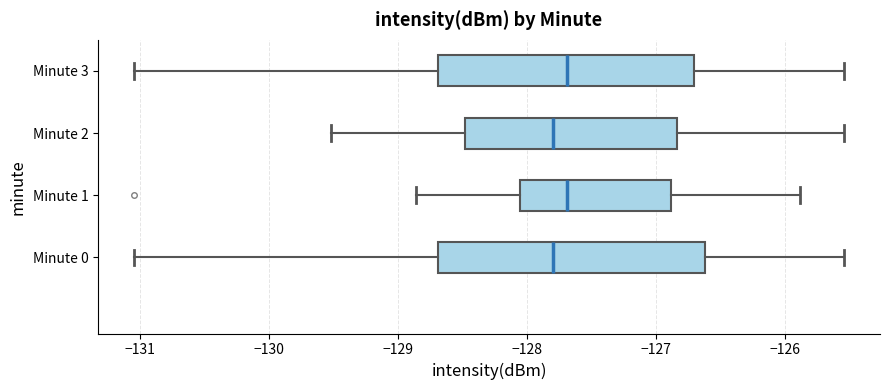

Reading bottom to top, read every box against the x-axis: the position of its median line, the range the box covers, and the ends of its whiskers. The values are not printed on the chart, so give them approximately, as read against the axis.

Minute 0: median -127.8, box -128.7 to -126.6, whiskers -131.1 to -125.5
Minute 1: median -127.7, box -128.1 to -126.9, whiskers -128.9 to -125.9
Minute 2: median -127.8, box -128.5 to -126.8, whiskers -129.5 to -125.5
Minute 3: median -127.7, box -128.7 to -126.7, whiskers -131.1 to -125.5